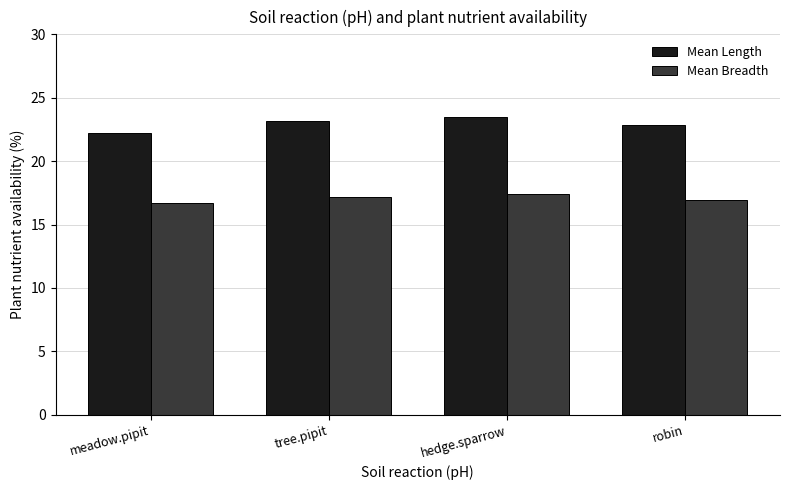

How many bars are there in total?

8